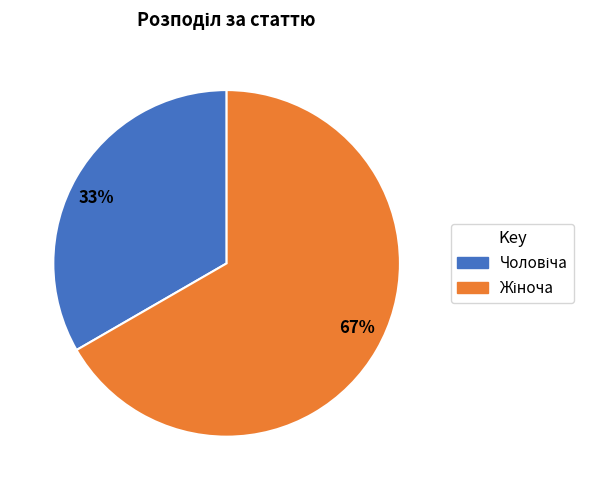

Count the number of slices in the pie.

2